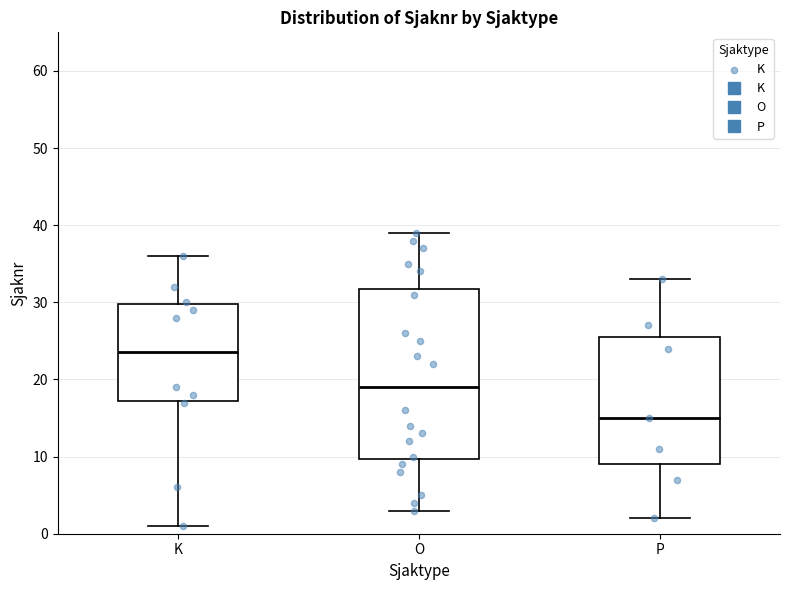

Reading left to right, transcribe this box plot: for each box, give where its median line is, the range the box spans, and where its two whiskers end, as read against the y-axis. The values are not printed on the chart, so give them approximately, as read against the axis.

K: median 24, box 17 to 30, whiskers 1 to 36
O: median 19, box 10 to 32, whiskers 3 to 39
P: median 15, box 9 to 26, whiskers 2 to 33